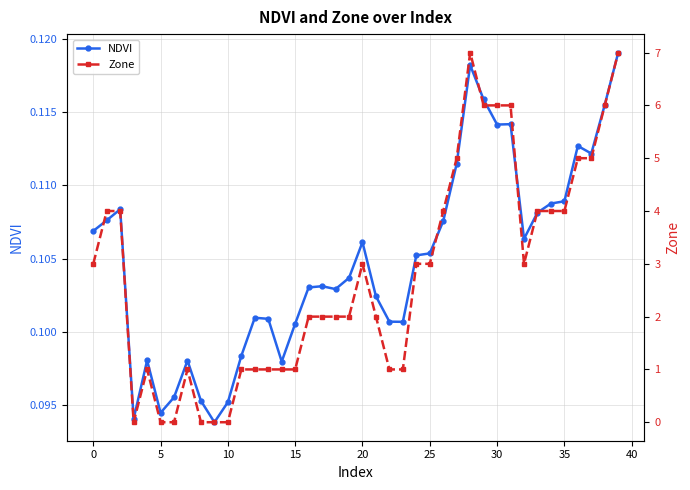

The value of NDVI at 15 is 0.0. True or false?

False